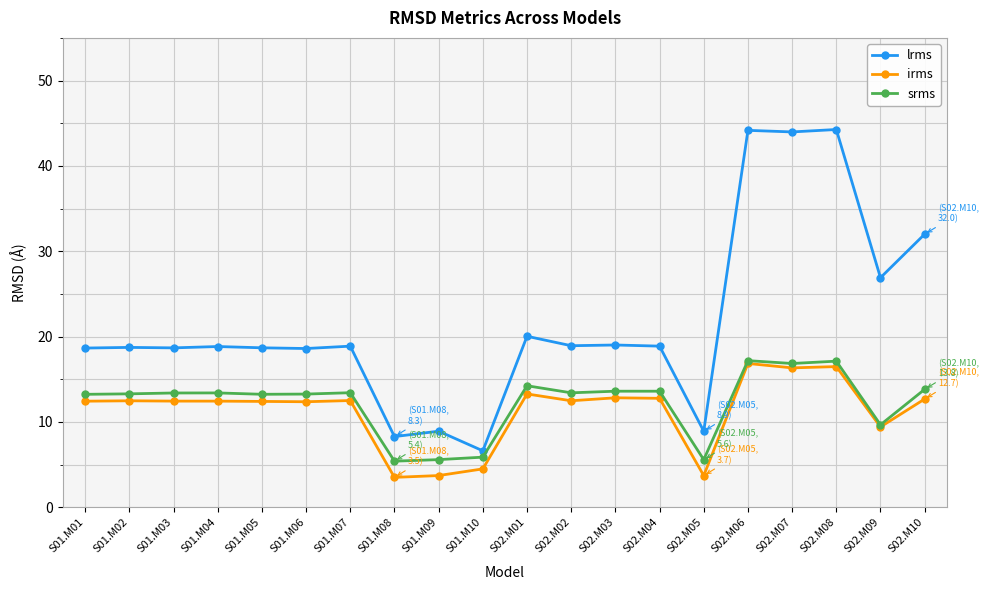

What is the minimum value for srms?

5.4